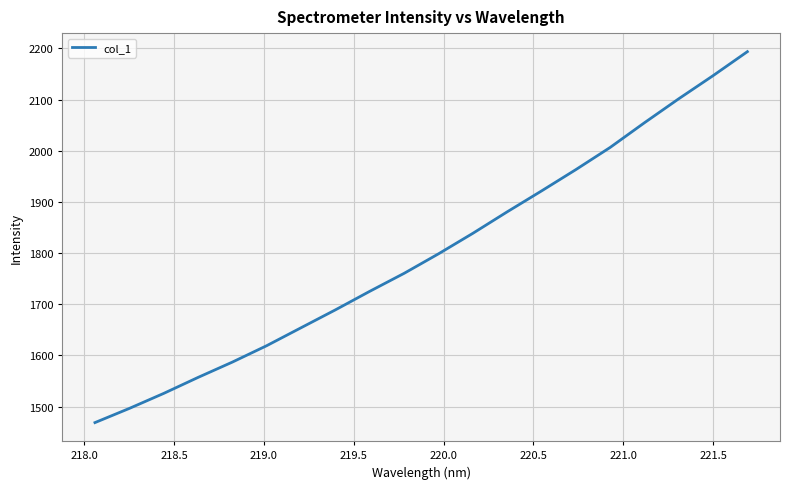

What is the difference between the second highest and minimum values?

678.2